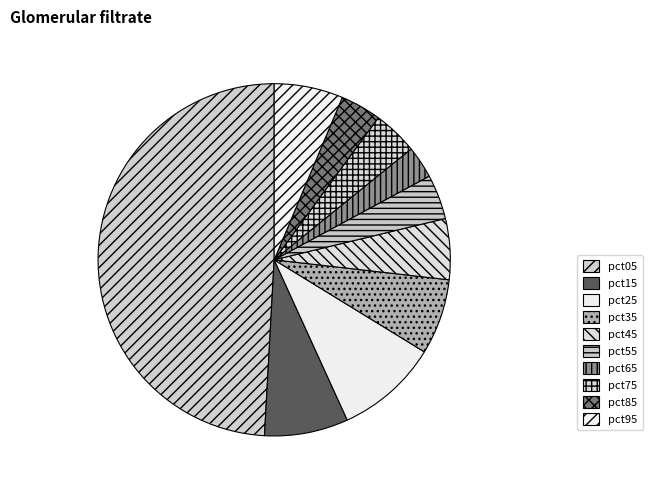

Which slice is the smallest?

pct65